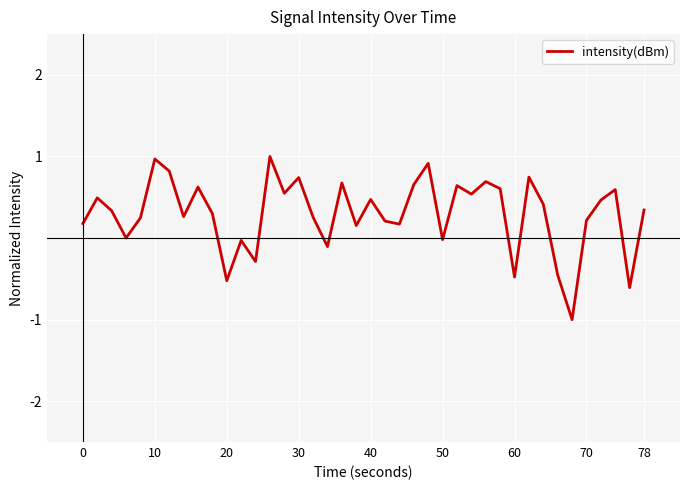

What is the greatest value displayed?

1.0